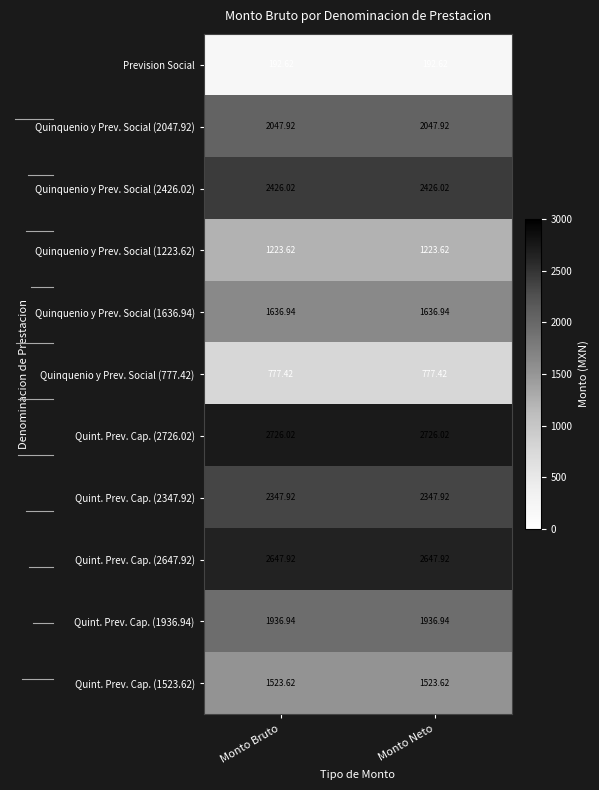

Is the value of Quint. Prev. Cap. (1523.62) at Monto Neto greater than the value of Quinquenio y Prev. Social (2047.92) at Monto Bruto?

No